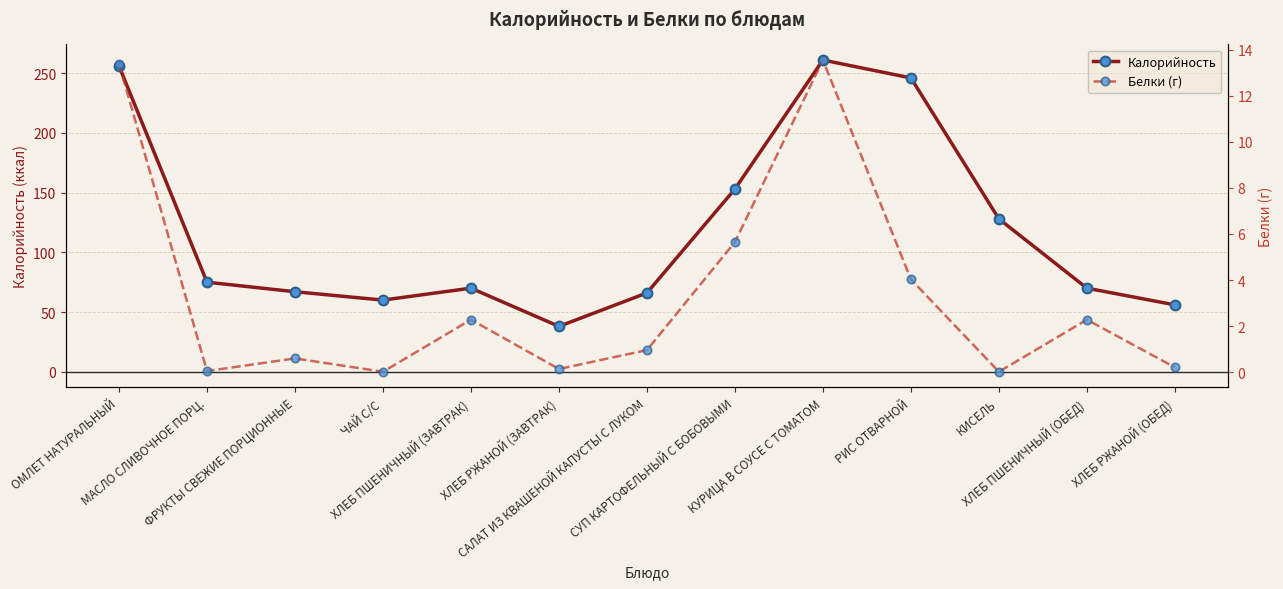

What is the total value across all series at ЧАЙ С/С?

60.0